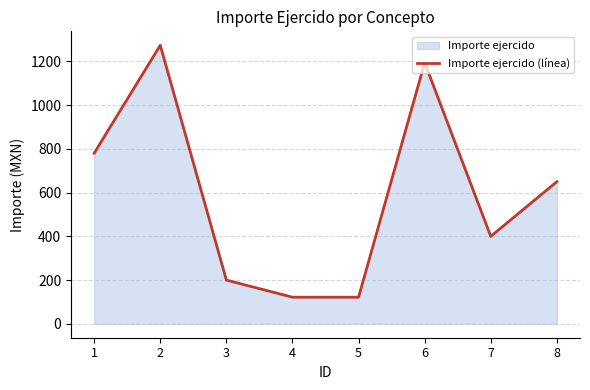

Which category has the highest value across all series?

2